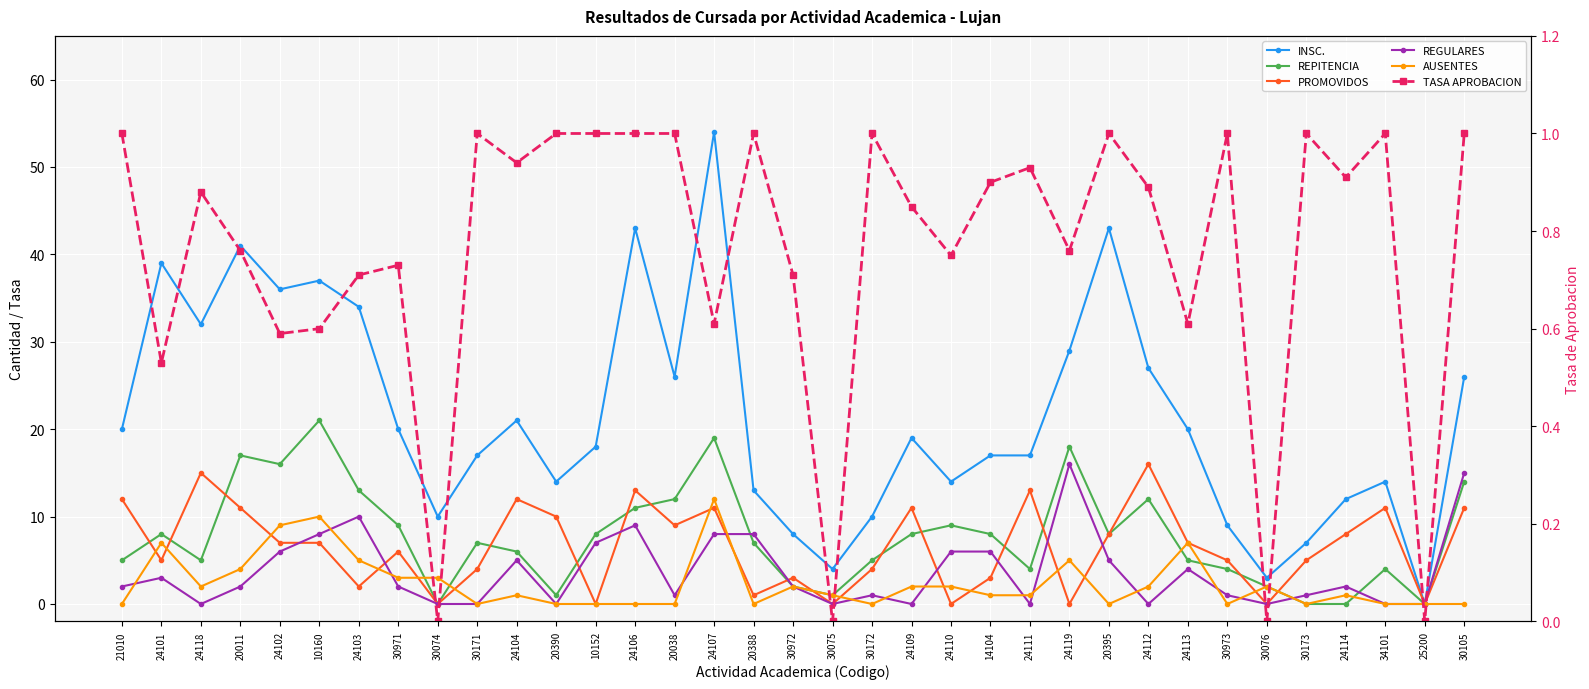

What is the difference between the INSC. values at 25200 and 24110?

14.0